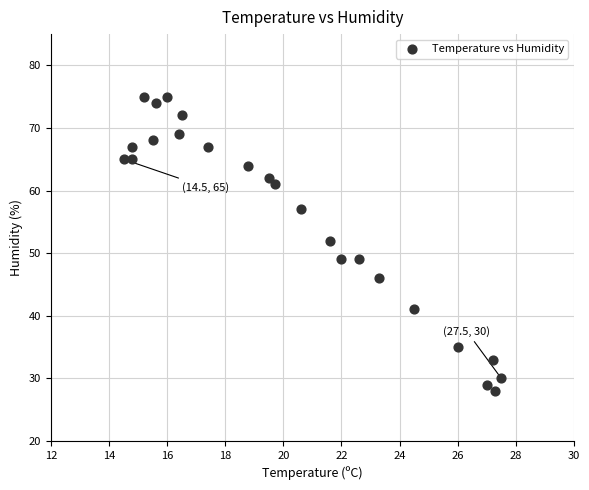

What Y value in the scatter plot is closest to 51?

52